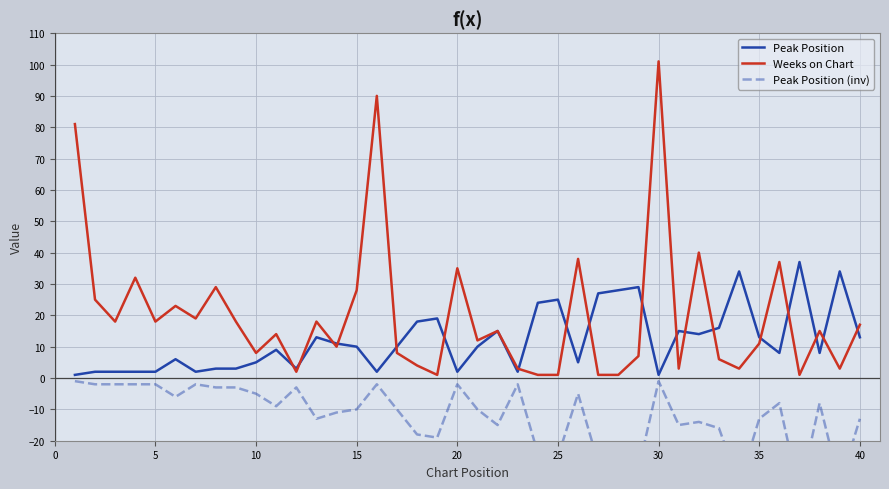

How many lines are shown in the chart?

3